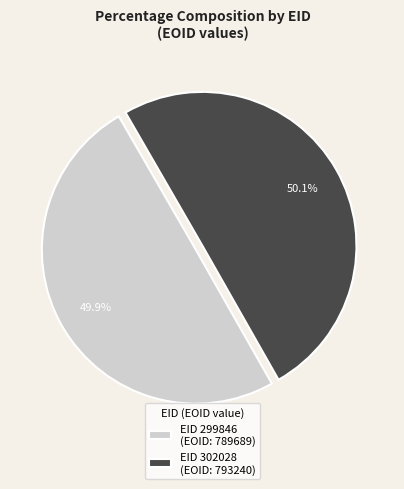

Combined, do EID 299846 (EOID: 789689) and EID 302028 (EOID: 793240) account for over 50%?

Yes